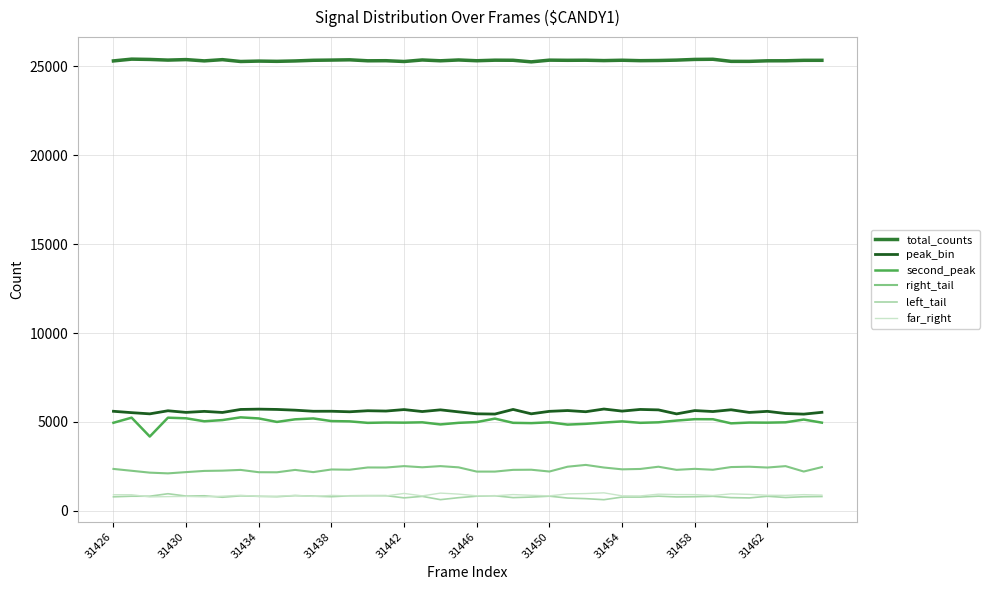

At how many categories does at least one series exceed 23342?

40